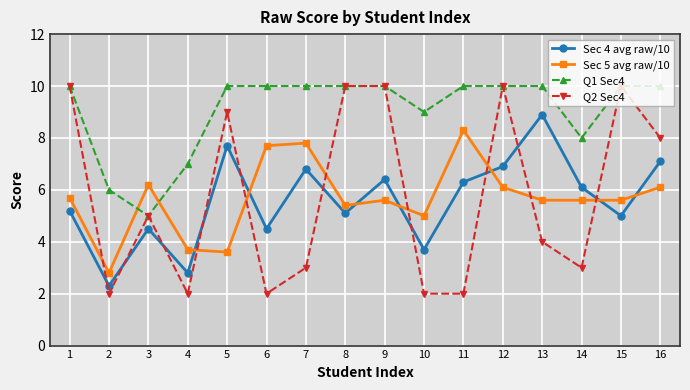

What is the value of the Q2 Sec4 point at the 3rd from the left?

5.0